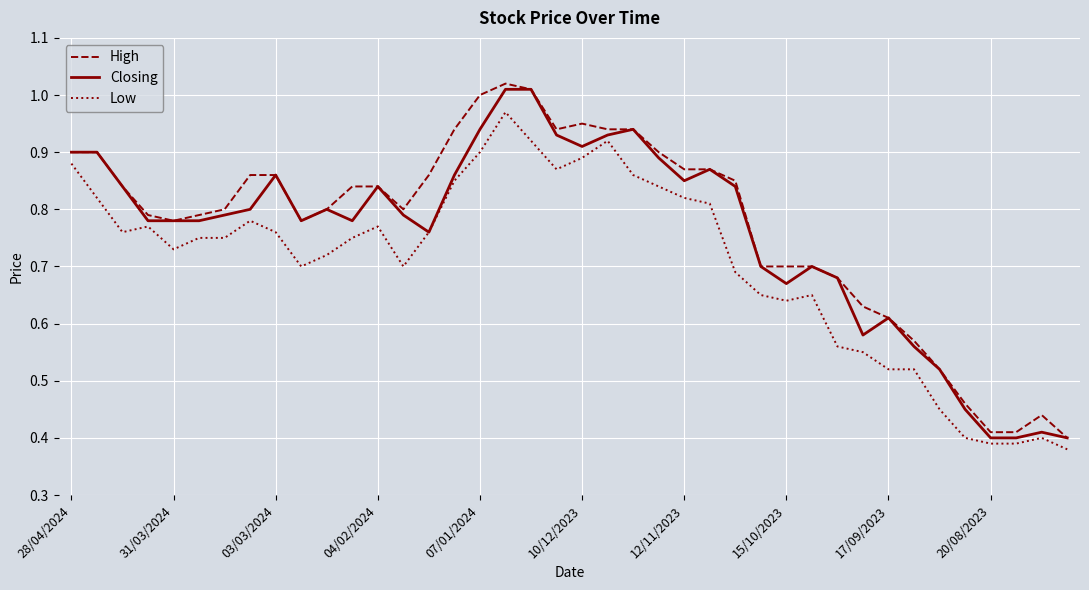

True or false: High and Low intersect in this chart.

False